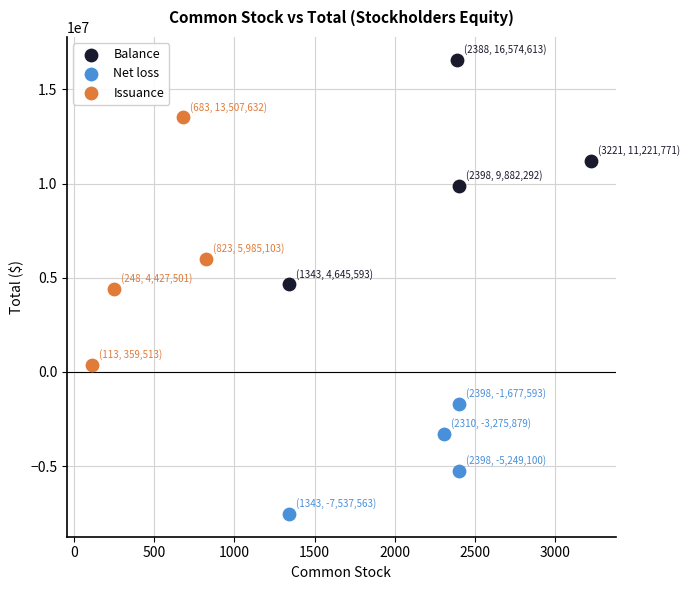

Which series has the largest Y range (max minus min)?

Issuance